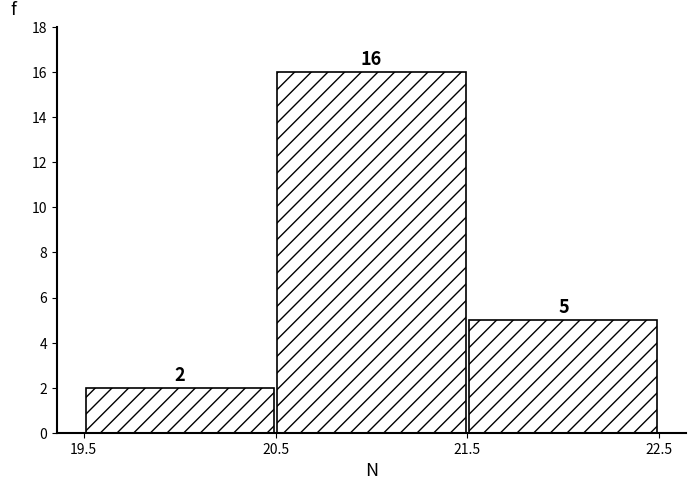

What is the height of the bar covering 20.5 to 21.5 on the x-axis?

16